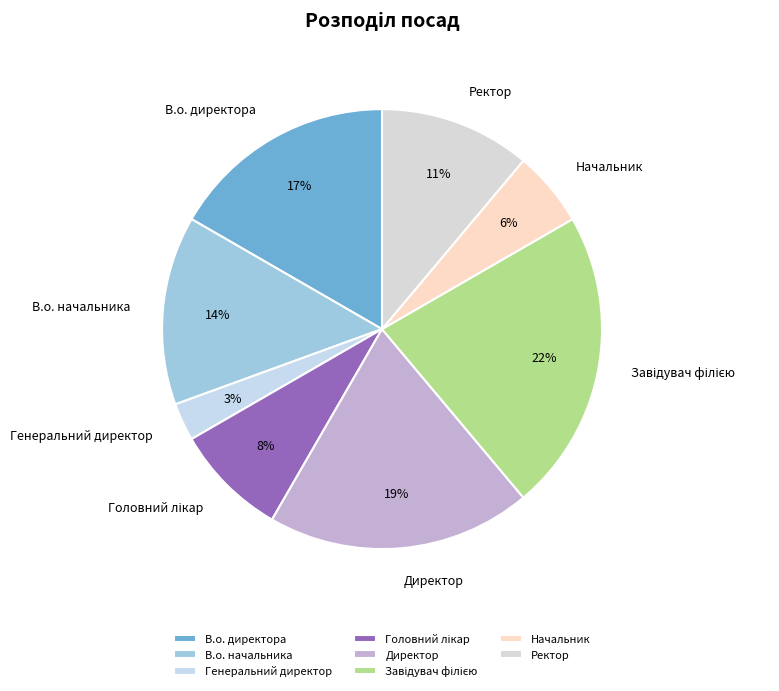

Is there a majority slice in this chart?

No